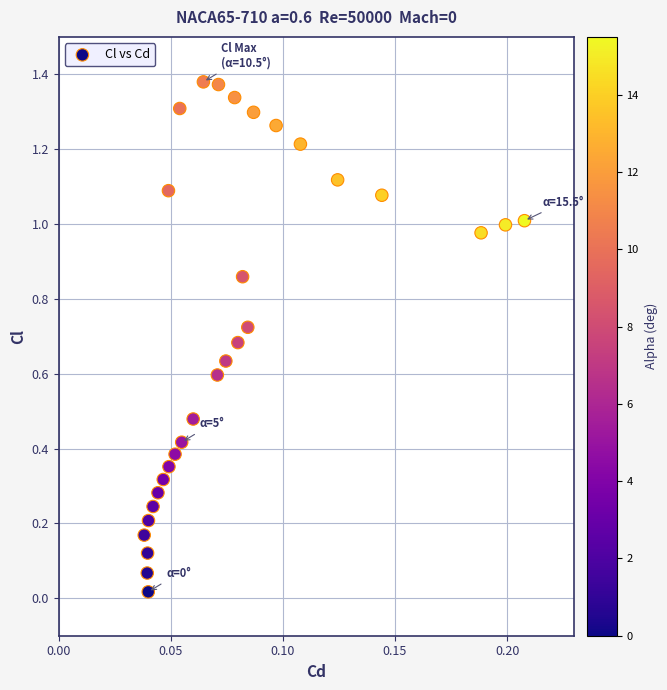

Count the number of points in this scatter plot.

30